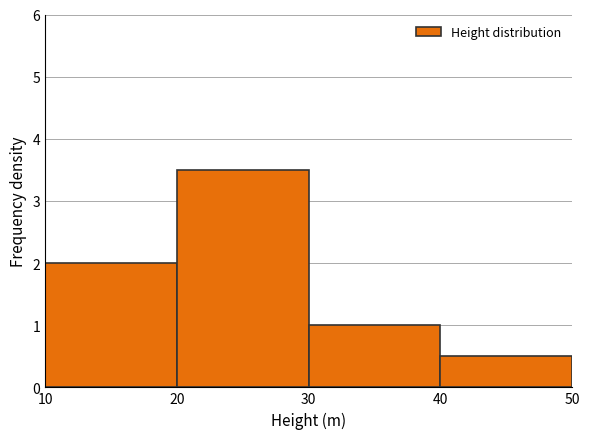

Reading left to right, list every bar in this chart as the range it spans on the x-axis followed by its height. The values are not printed on the chart, so give them approximately, as read against the axis.

10 to 20: 2.0
20 to 30: 3.5
30 to 40: 1.0
40 to 50: 0.5